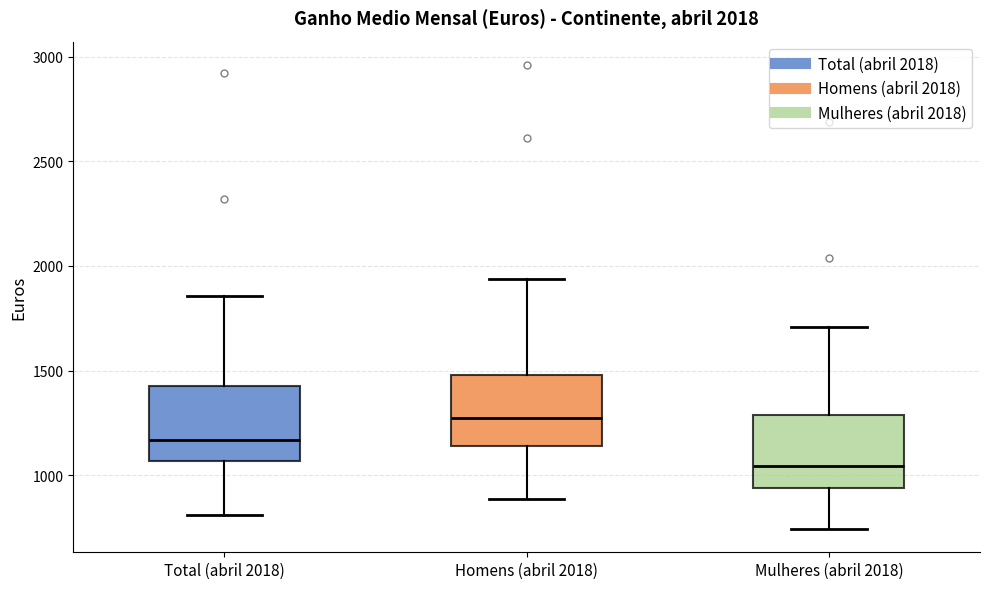

Which box's median line is the lowest?

Mulheres (abril 2018)